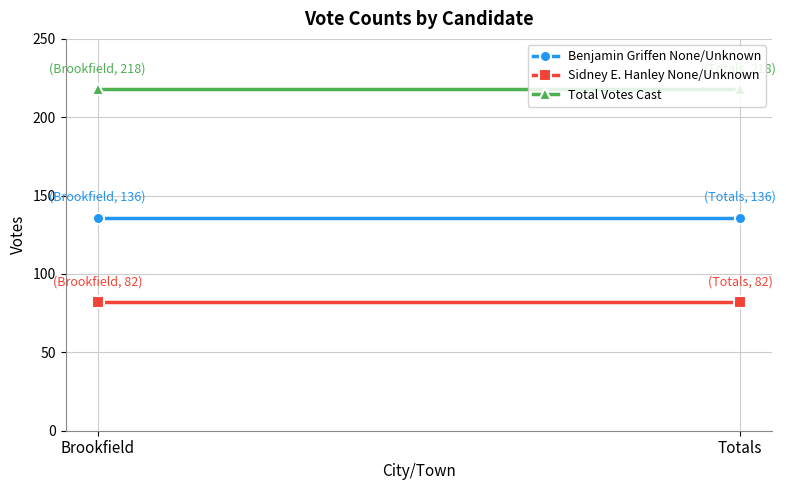

Is it true that Benjamin Griffen None/Unknown equals 136 at Totals?

True